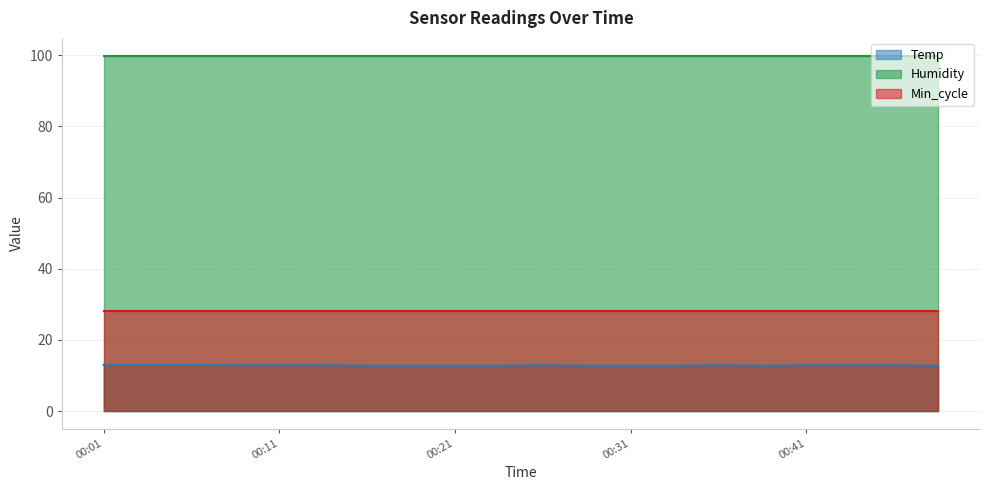

True or false: Min_cycle and Humidity intersect in this chart.

False